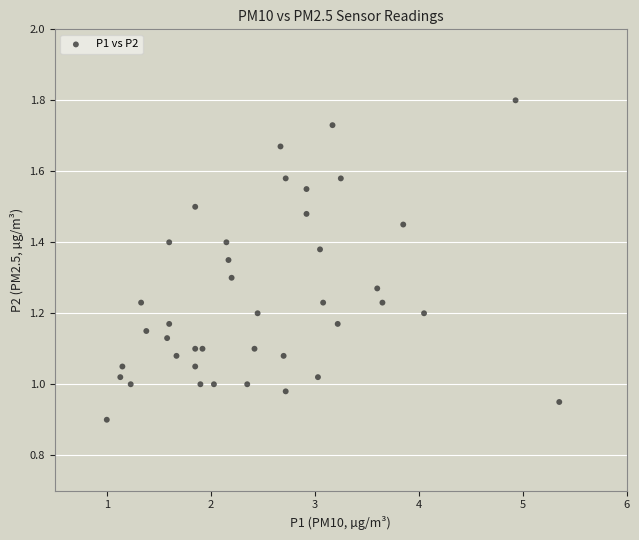

Count the number of points in this scatter plot.

40